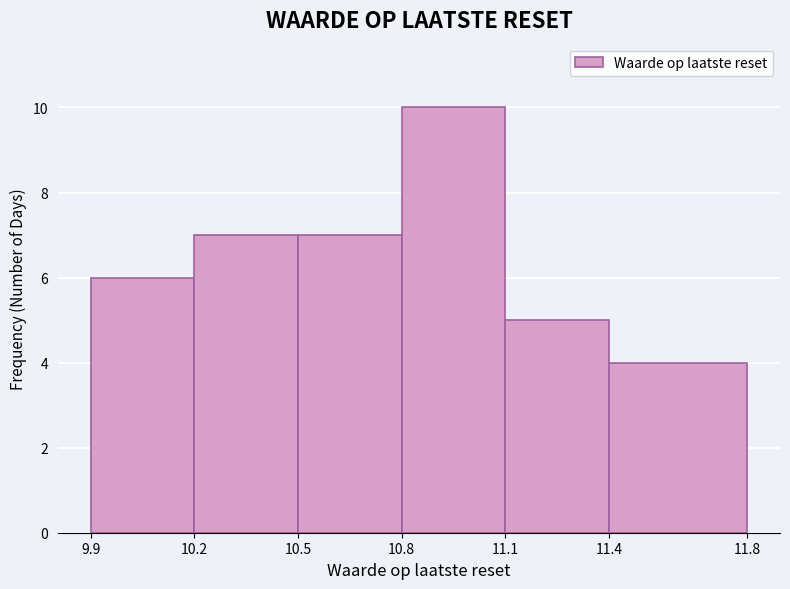

Reading left to right, list every bar in this chart as the range it spans on the x-axis followed by its height. The values are not printed on the chart, so give them approximately, as read against the axis.

9.9 to 10.2: 6
10.2 to 10.5: 7
10.5 to 10.8: 7
10.8 to 11.1: 10
11.1 to 11.4: 5
11.4 to 11.8: 4